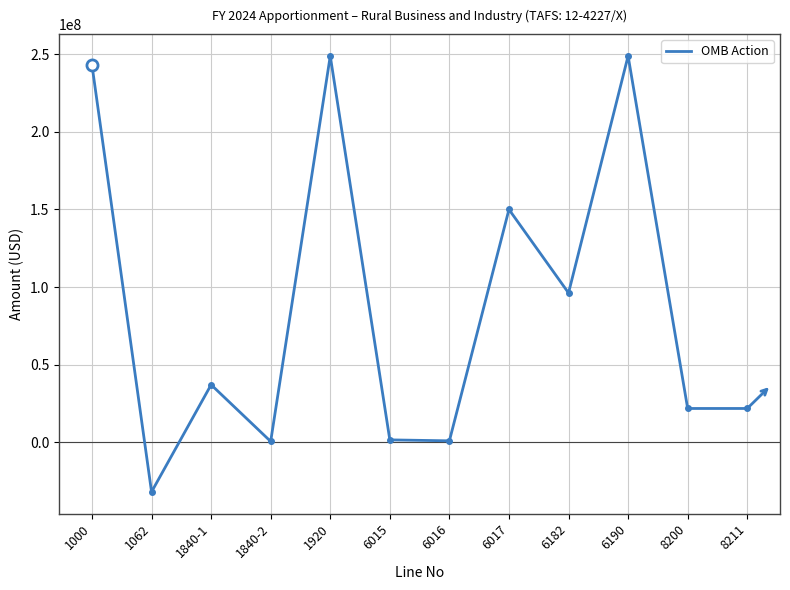

What is the sum of the values at 6016 and 6190?

249843341